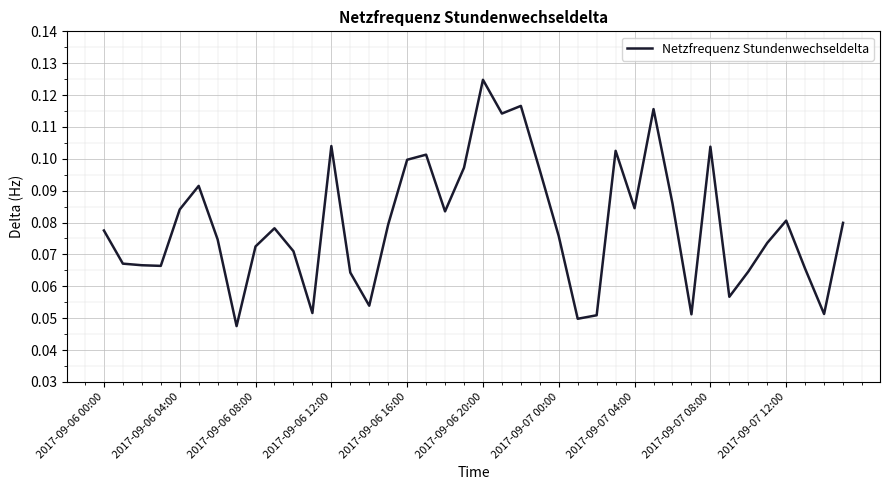

True or false: the data shows 0.0 at 2017-09-06 12:00.

False